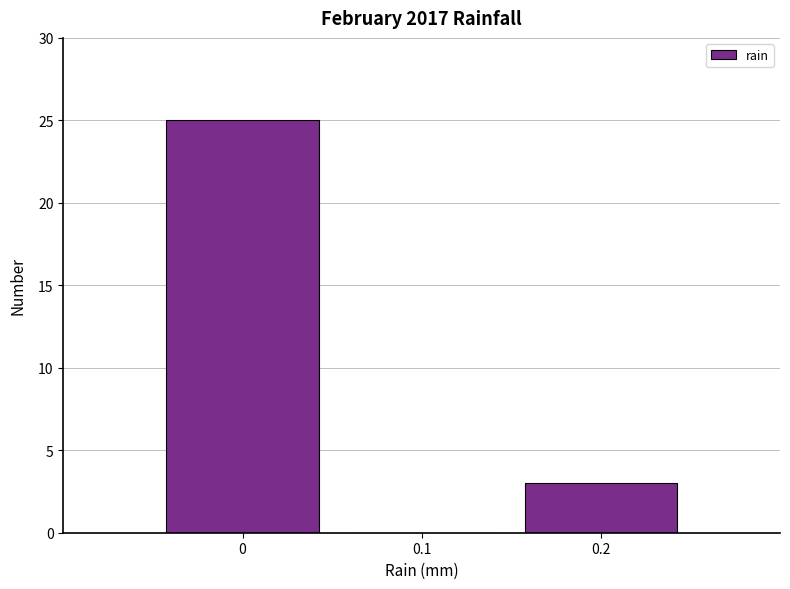

Reading left to right, list every bar in this chart as the range it spans on the x-axis followed by its height. The values are not printed on the chart, so give them approximately, as read against the axis.

-0.05 to 0.05: 25
0.05 to 0.15: 0
0.15 to 0.25: 3